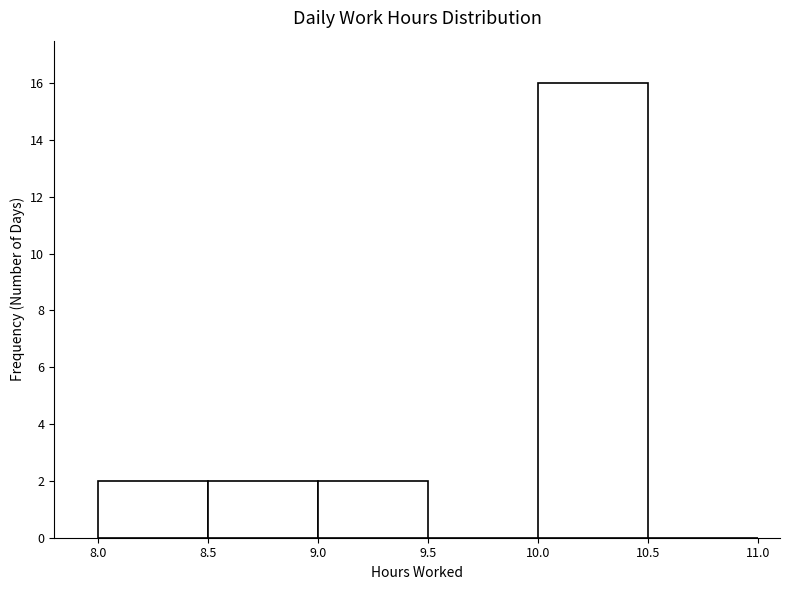

Reading left to right, transcribe this chart: for each bar, give the range it covers on the x-axis and its height. The values are not printed on the chart, so give them approximately, as read against the axis.

8.0 to 8.5: 2
8.5 to 9.0: 2
9.0 to 9.5: 2
9.5 to 10.0: 0
10.0 to 10.5: 16
10.5 to 11.0: 0